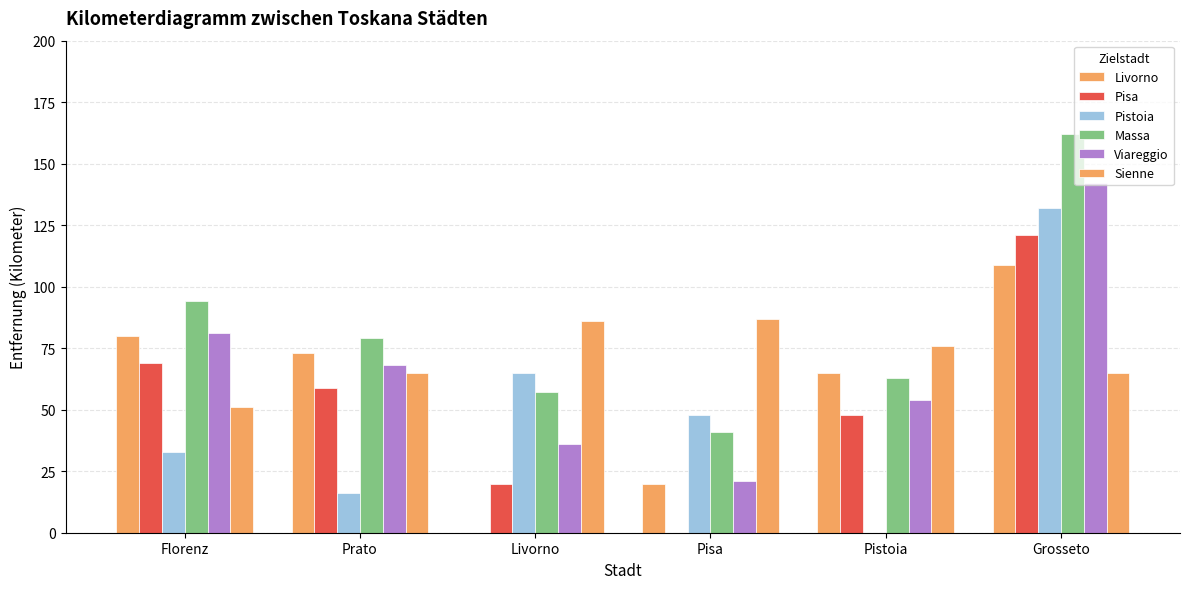

Which label corresponds to the smallest value in the chart?

Livorno